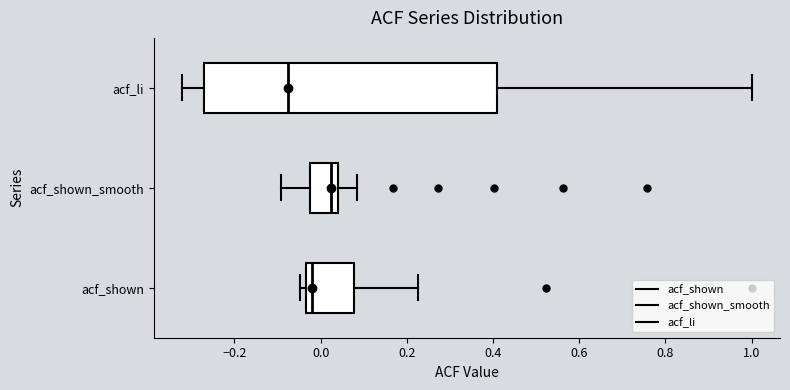

Reading bottom to top, read every box against the x-axis: the position of its median line, the range the box covers, and the ends of its whiskers. The values are not printed on the chart, so give them approximately, as read against the axis.

acf_shown: median -0.02, box -0.04 to 0.08, whiskers -0.04 (just left of the box's left edge) to 0.22
acf_shown_smooth: median 0.02, box -0.02 to 0.04, whiskers -0.10 to 0.08
acf_li: median -0.08, box -0.28 to 0.40, whiskers -0.32 to 1.00